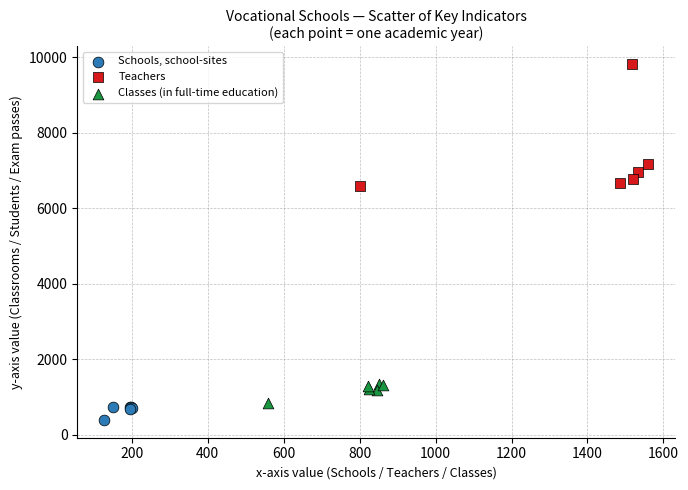

Which series reaches the minimum Y coordinate?

Schools, school-sites